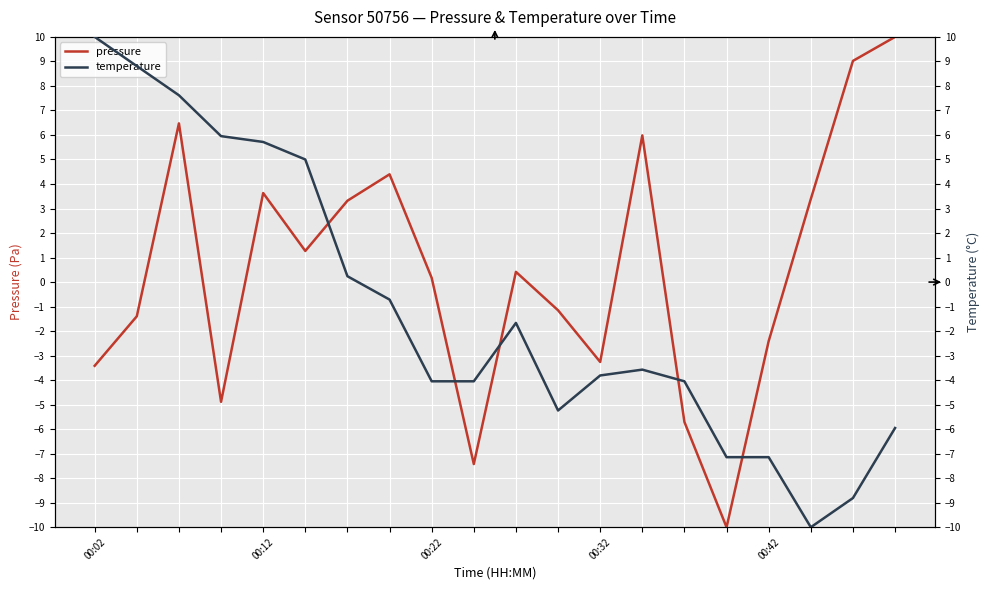

How many data points in pressure are above 0?

11